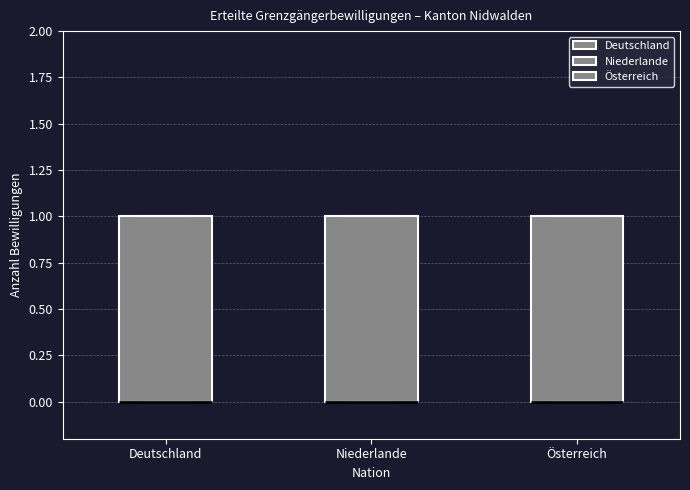

Where is the lower edge of the box for Deutschland on the y-axis? The values are not printed on the chart, so give them approximately, as read against the axis.

0